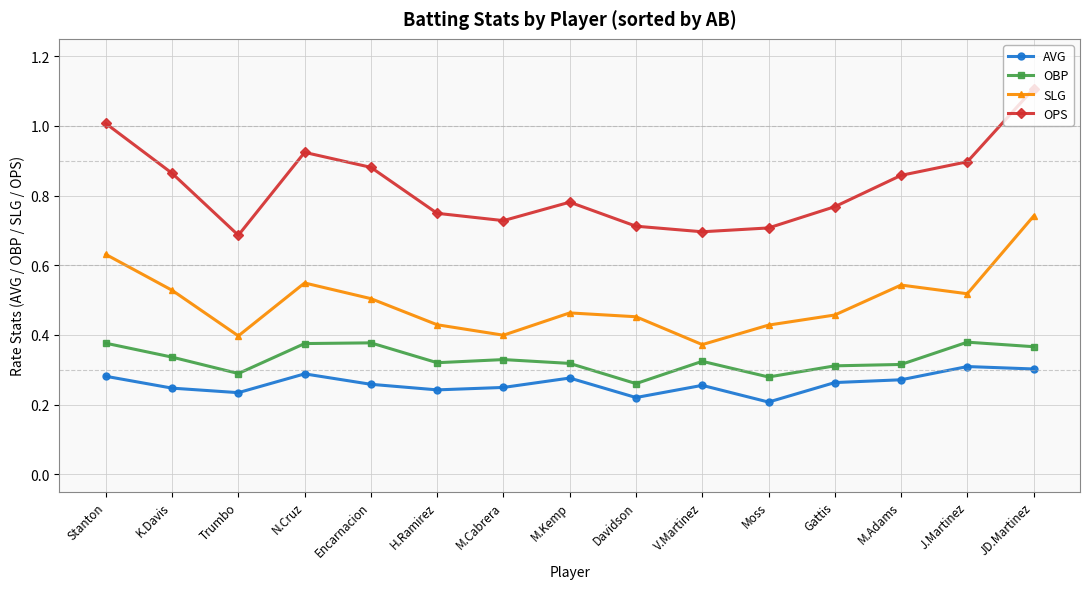

Between N.Cruz and V.Martinez, which series saw the biggest shift?

OPS